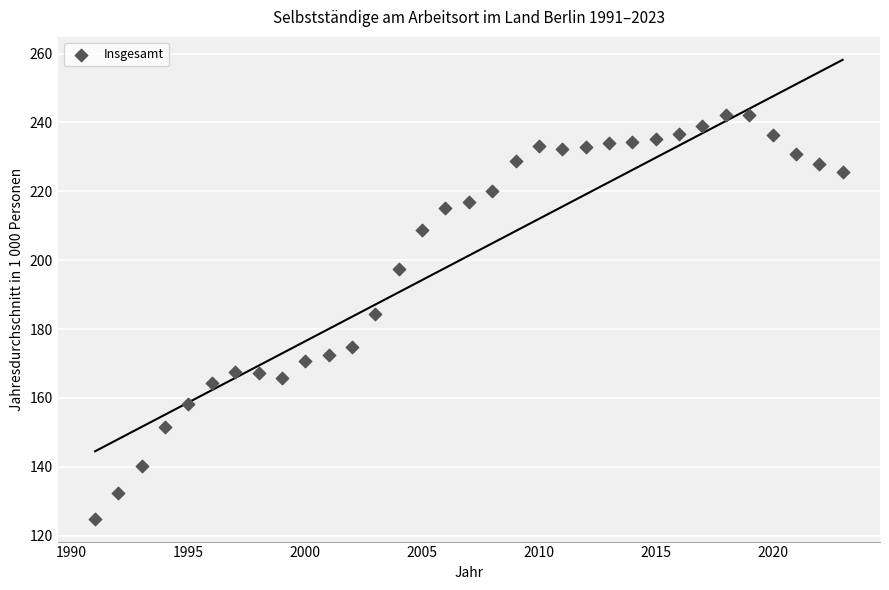

What is the range of X values (max minus min)?

32.0